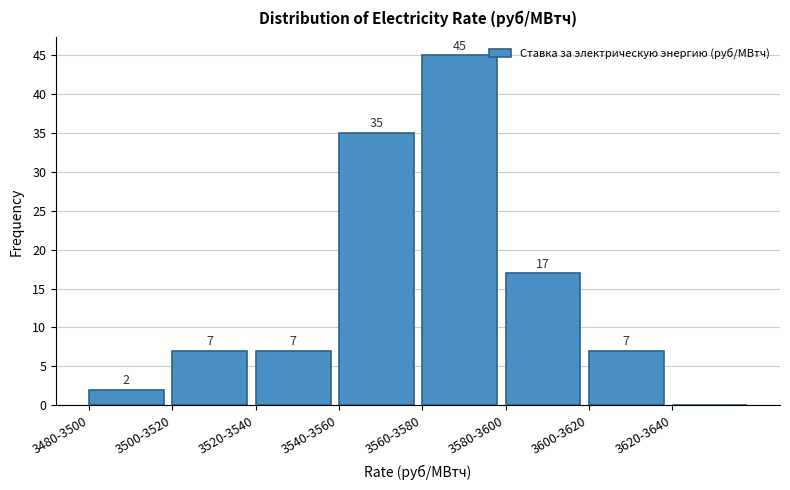

Reading left to right, list all the values displayed in this chart.

3480-3500=2	3500-3520=7	3520-3540=7	3540-3560=35	3560-3580=45	3580-3600=17	3600-3620=7	3620-3640=0